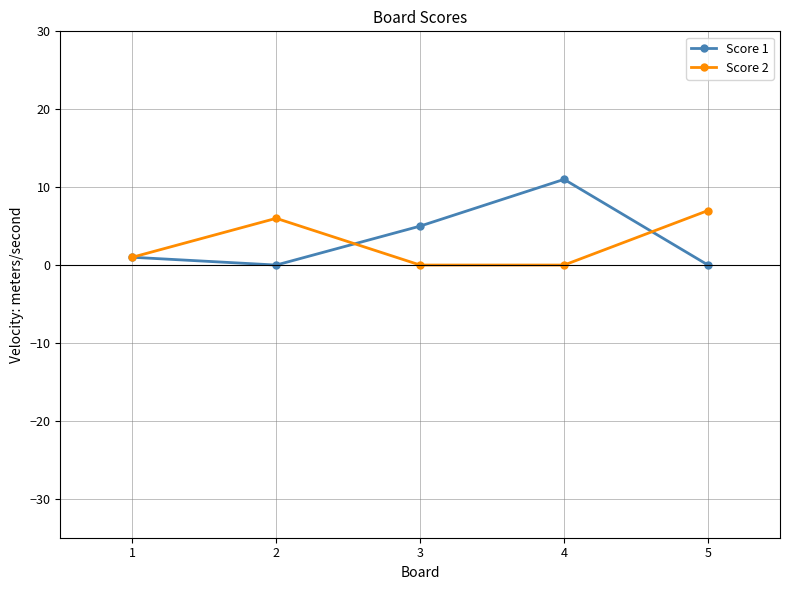

How many categories are shown in the chart?

5